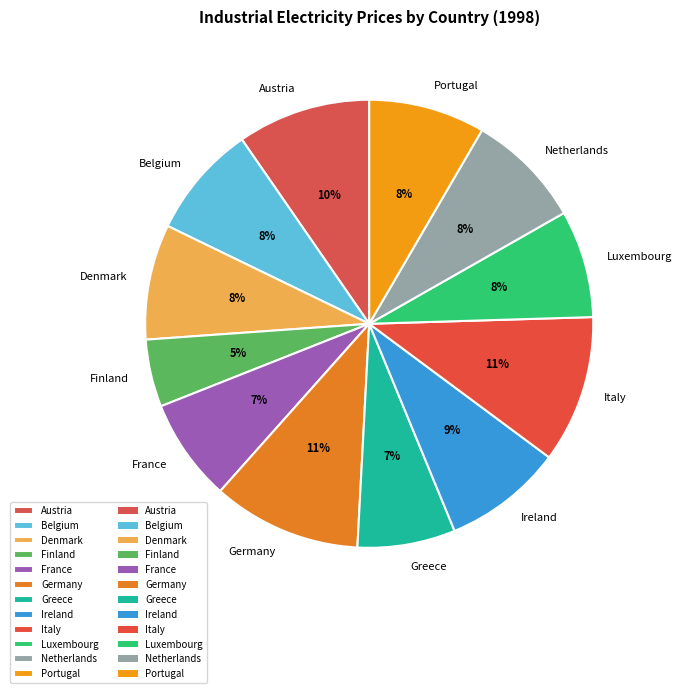

Which category has the smallest portion of the pie?

Finland